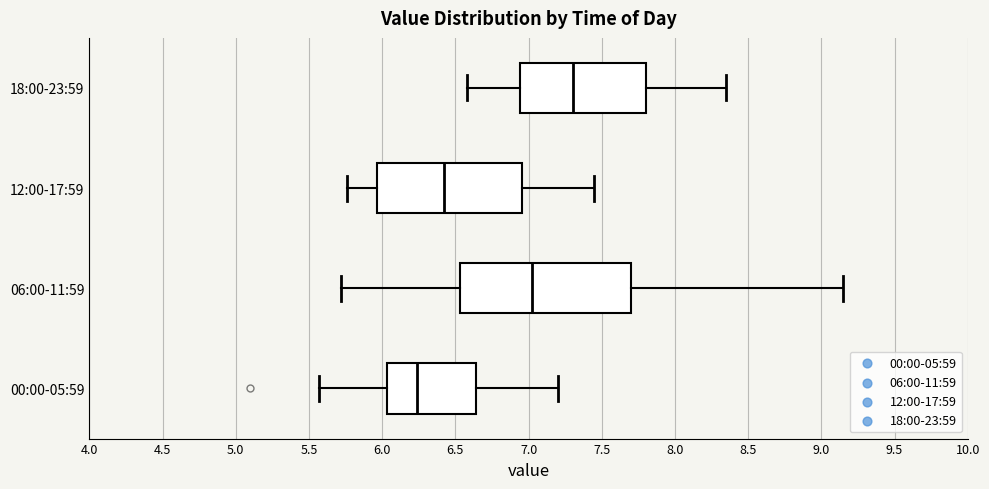

Reading bottom to top, transcribe this box plot: for each box, give where its median line is, the range the box spans, and where its two whiskers end, as read against the x-axis. The values are not printed on the chart, so give them approximately, as read against the axis.

00:00-05:59: median 6.25, box 6.05 to 6.65, whiskers 5.55 to 7.20
06:00-11:59: median 7.05, box 6.55 to 7.70, whiskers 5.70 to 9.15
12:00-17:59: median 6.40, box 5.95 to 6.95, whiskers 5.75 to 7.45
18:00-23:59: median 7.30, box 6.95 to 7.80, whiskers 6.60 to 8.35